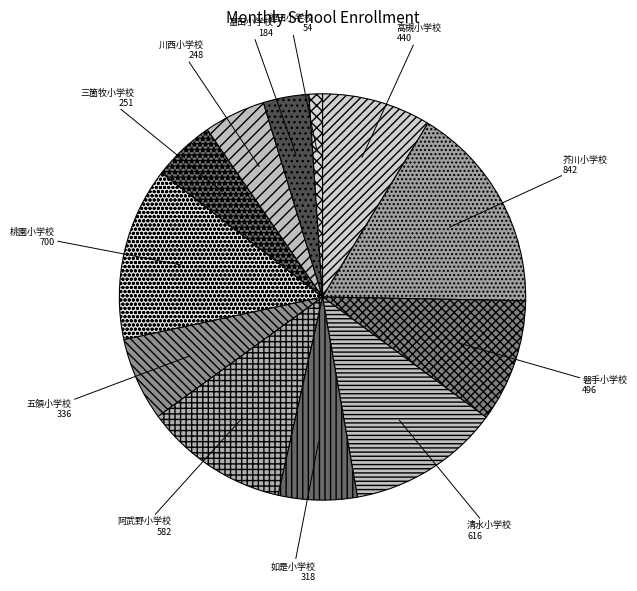

The 川西小学校 slice represents 17% of the pie. True or false?

False